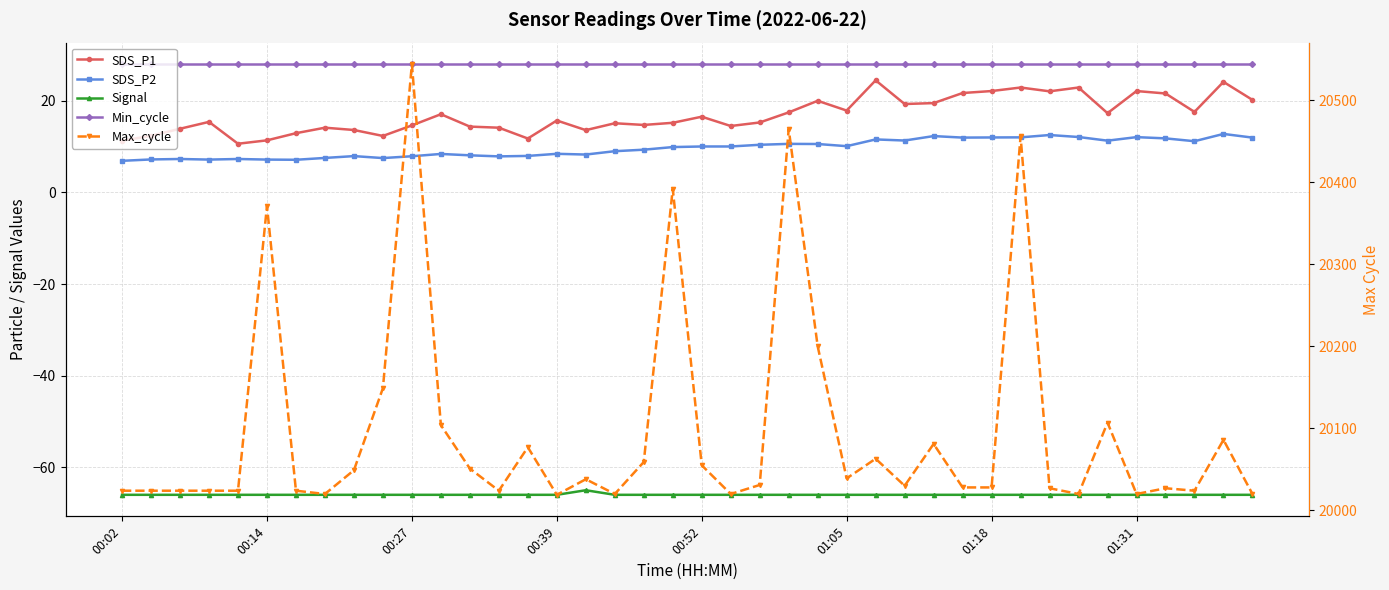

Read the Signal value at 38.

-66.0